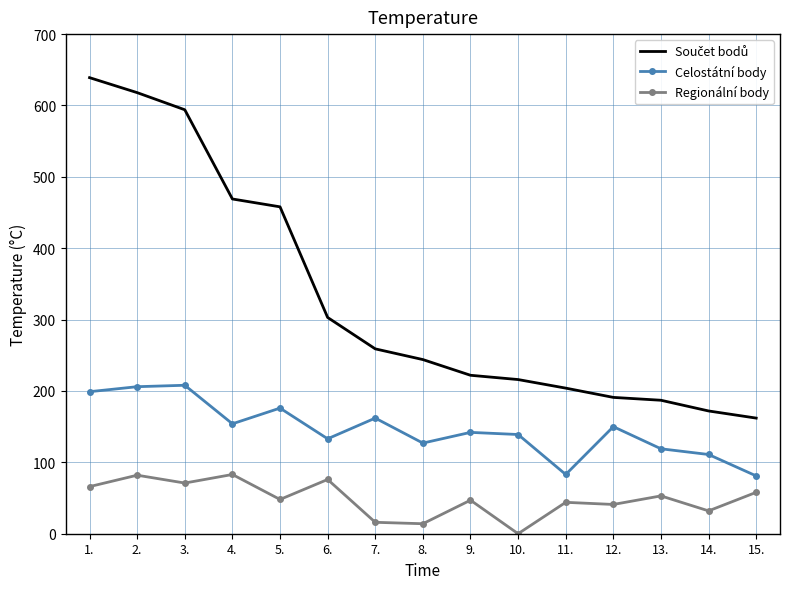

The Celostátní body series shows 198 at 9.. True or false?

False